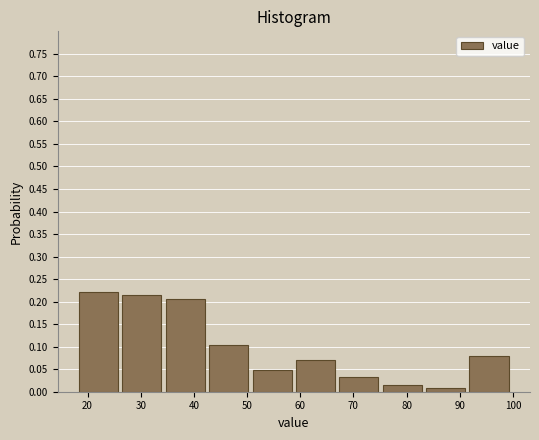

What is the height of the bar covering 59 to 67 on the x-axis? Neither the bar edges nor the heights are printed on the chart, so give them approximately, as read against the axes.

0.070